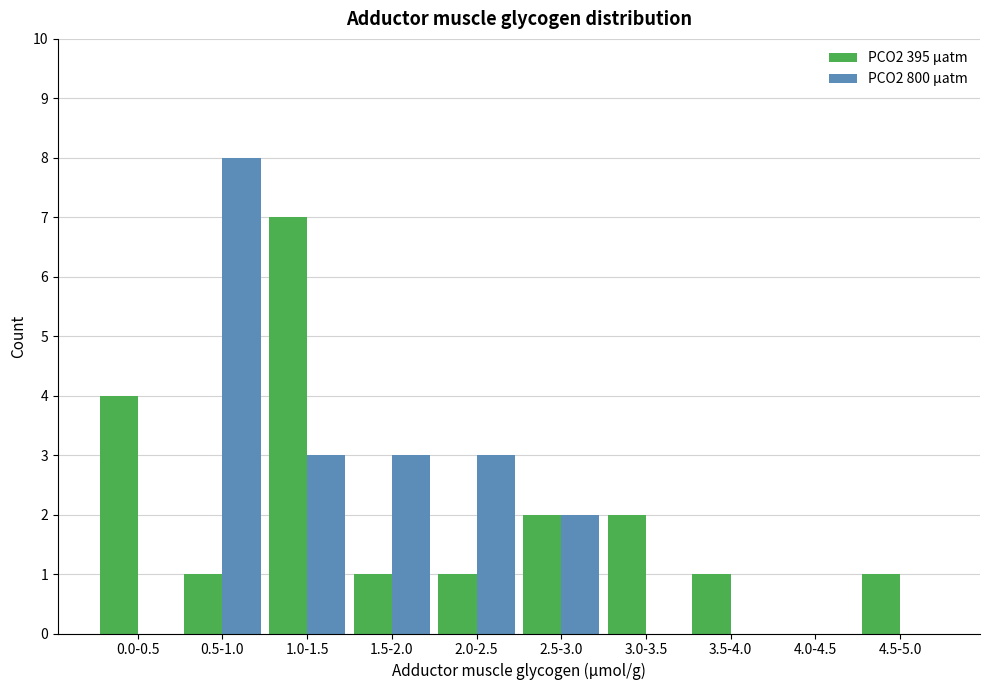

Reading left to right, list all the values displayed in this chart.

PCO2 395 µatm: 0.0-0.5=4	0.5-1.0=1	1.0-1.5=7	1.5-2.0=1	2.0-2.5=1	2.5-3.0=2	3.0-3.5=2	3.5-4.0=1	4.0-4.5=0	4.5-5.0=1
PCO2 800 µatm: 0.0-0.5=0	0.5-1.0=8	1.0-1.5=3	1.5-2.0=3	2.0-2.5=3	2.5-3.0=2	3.0-3.5=0	3.5-4.0=0	4.0-4.5=0	4.5-5.0=0